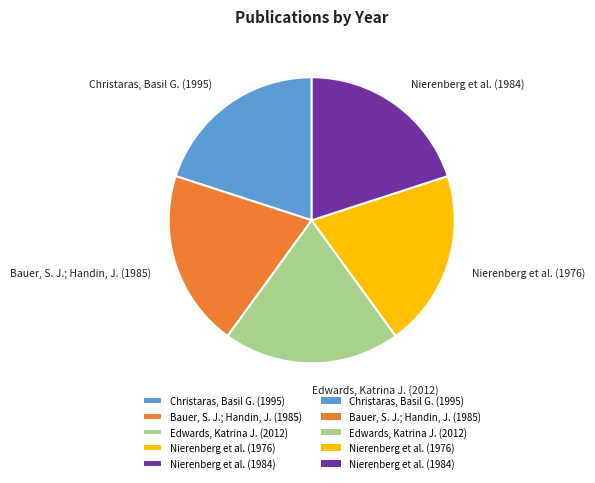

Is Christaras, Basil G. (1995) the majority of the pie?

No